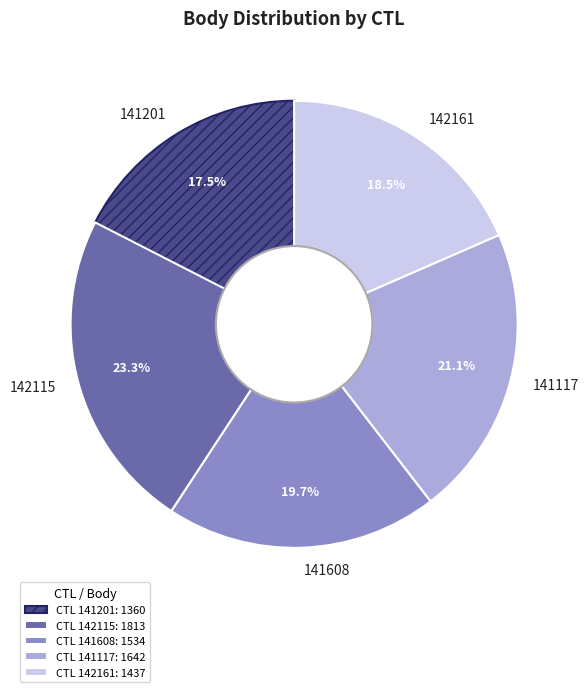

Combined, what portion of the pie is 142115 and 141201?

40.8%